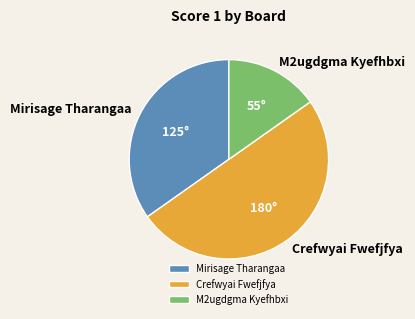

Which slice is the largest?

Crefwyai Fwefjfya